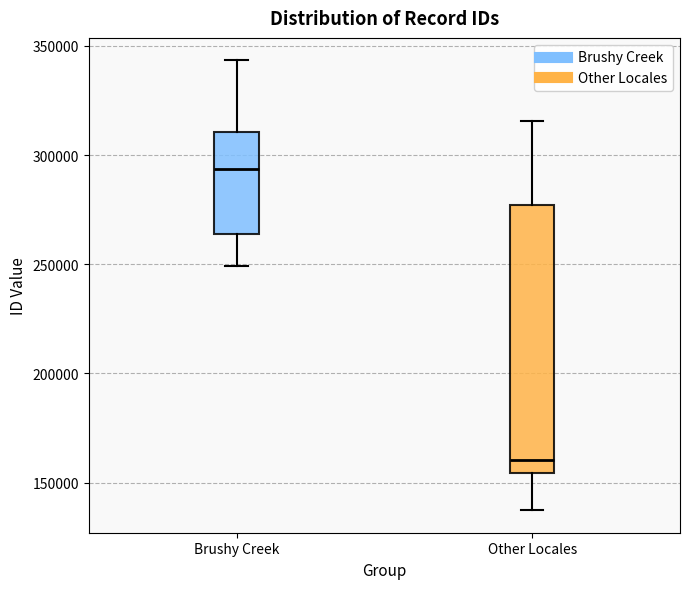

Reading left to right, transcribe this box plot: for each box, give where its median line is, the range the box spans, and where its two whiskers end, as read against the y-axis. The values are not printed on the chart, so give them approximately, as read against the axis.

Brushy Creek: median 295000, box 265000 to 310000, whiskers 250000 to 345000
Other Locales: median 160000, box 155000 to 275000, whiskers 135000 to 315000